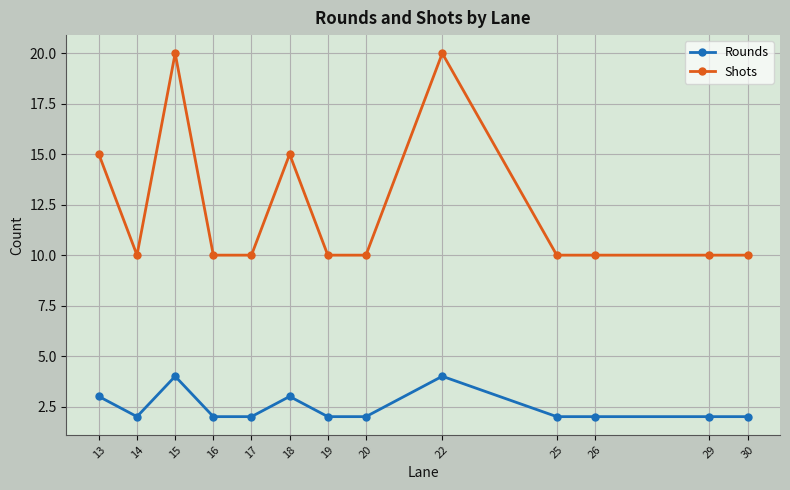

What is the sum of the Rounds values at 16 and 26?

4